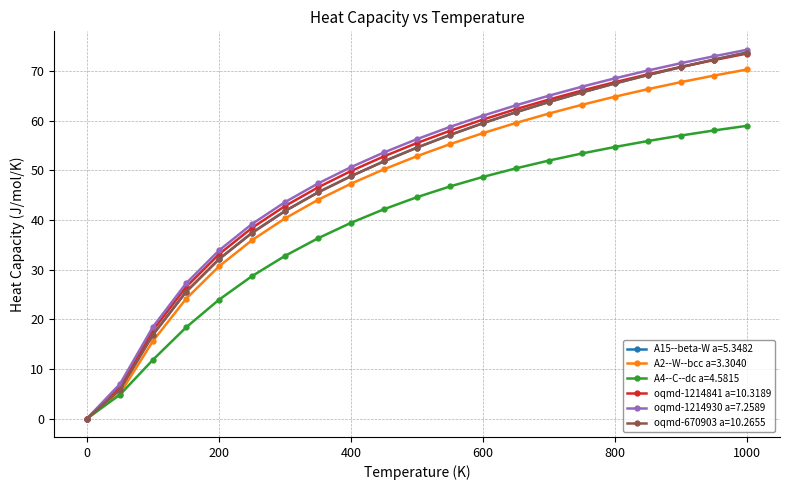

What is the value of the oqmd-1214841 a=10.3189 point at the 15th from the left?

64.3